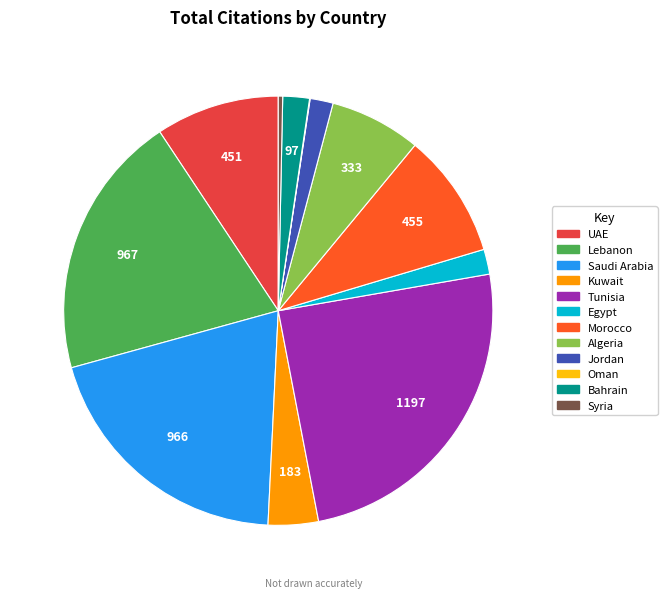

Is there a majority slice in this chart?

No